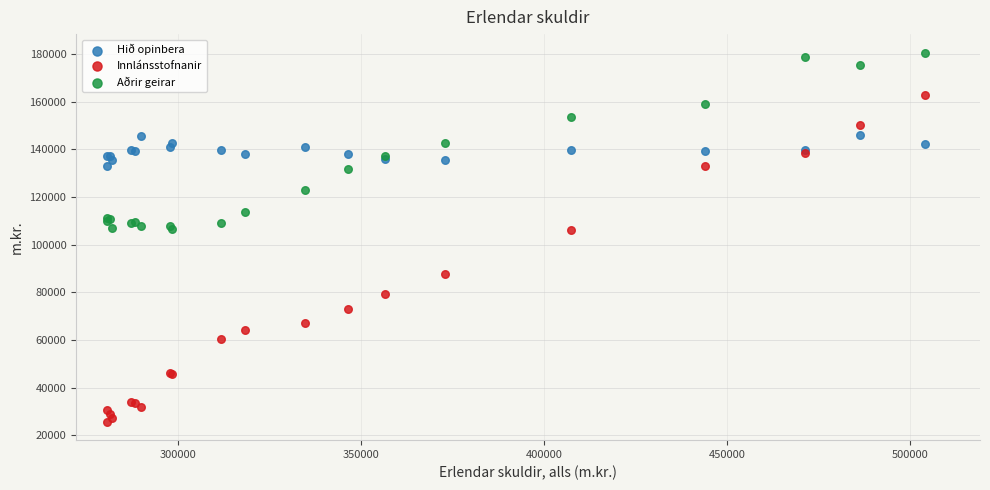

Which series contains the highest Y value?

Aðrir geirar